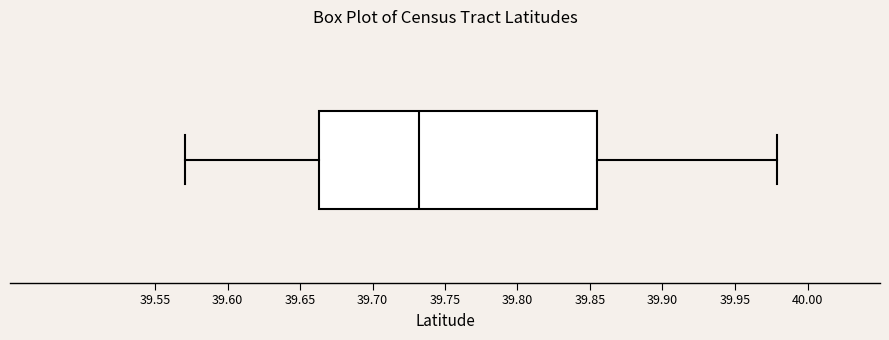

Where is the right edge of the box on the x-axis? The values are not printed on the chart, so give them approximately, as read against the axis.

39.855